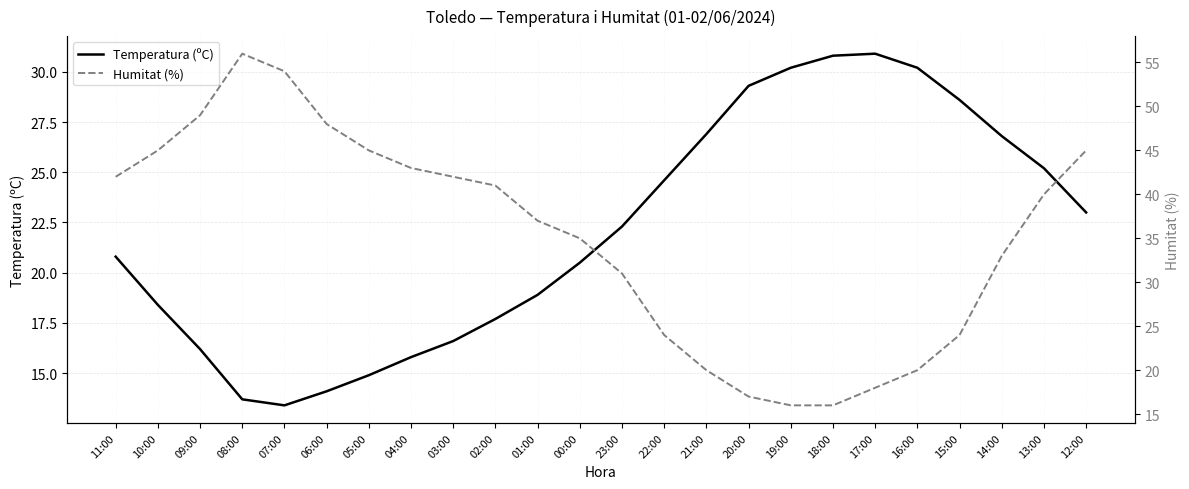

Between 08:00 and 14:00, which series saw the biggest shift?

Humitat (%)